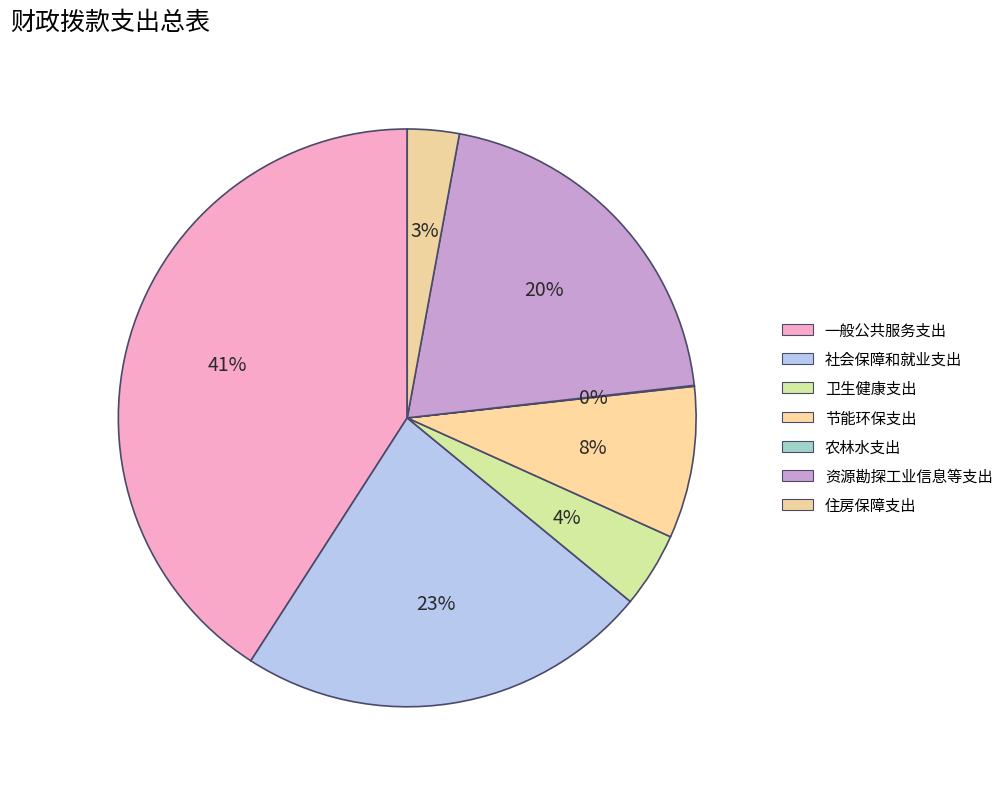

Which has a higher value, 住房保障支出 or 社会保障和就业支出?

社会保障和就业支出